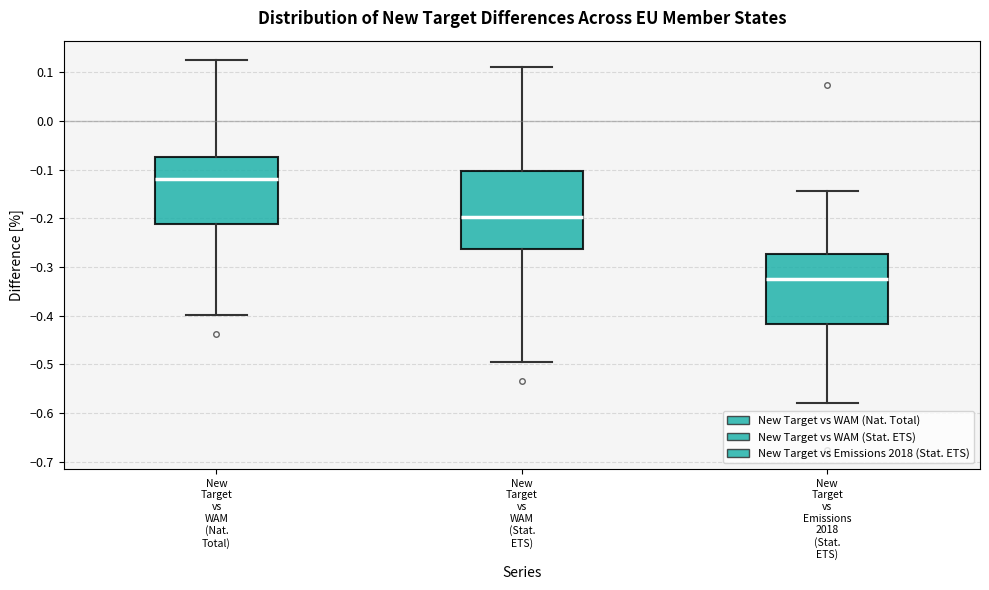

Which box is the tallest, from its lower edge to its upper edge?

New Target vs WAM (Stat. ETS)